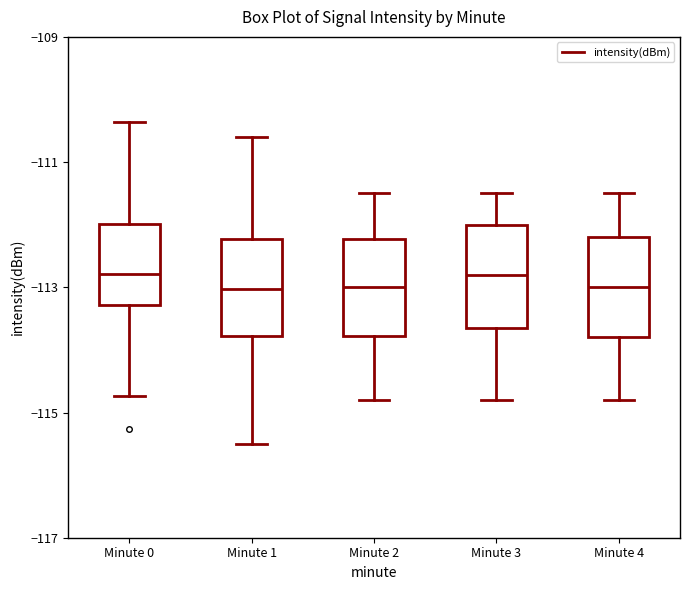

Reading left to right, transcribe this box plot: for each box, give where its median line is, the range the box spans, and where its two whiskers end, as read against the y-axis. The values are not printed on the chart, so give them approximately, as read against the axis.

Minute 0: median -112.8, box -113.2 to -112.0, whiskers -114.8 to -110.4
Minute 1: median -113.0, box -113.8 to -112.2, whiskers -115.6 to -110.6
Minute 2: median -113.0, box -113.8 to -112.2, whiskers -114.8 to -111.4
Minute 3: median -112.8, box -113.6 to -112.0, whiskers -114.8 to -111.4
Minute 4: median -113.0, box -113.8 to -112.2, whiskers -114.8 to -111.4